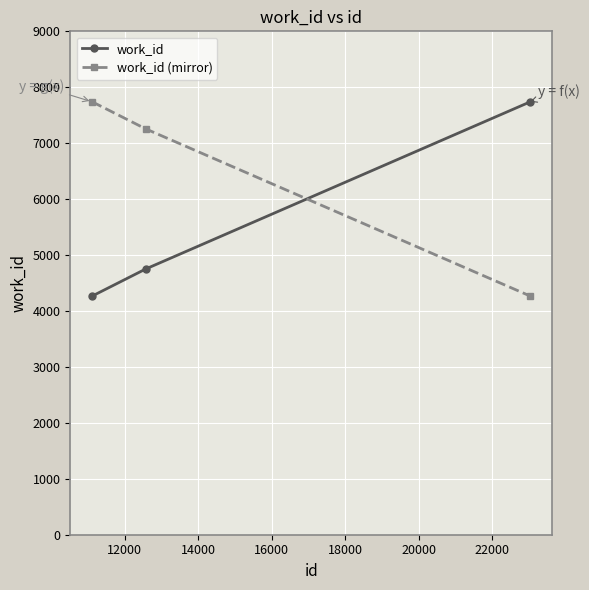

What is the value of the work_id (mirror) point at the 2nd from the left?

7256